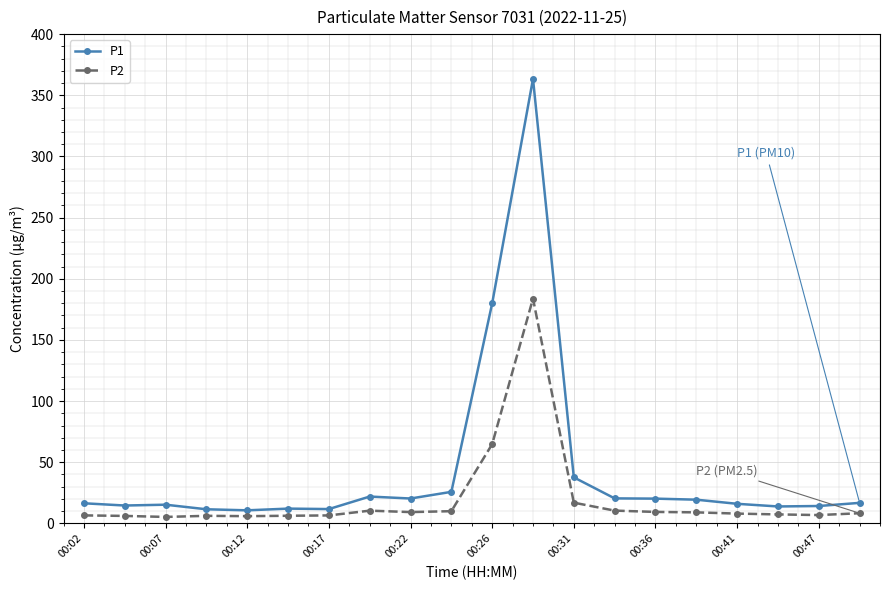

Which series has the largest range (max minus min)?

P1